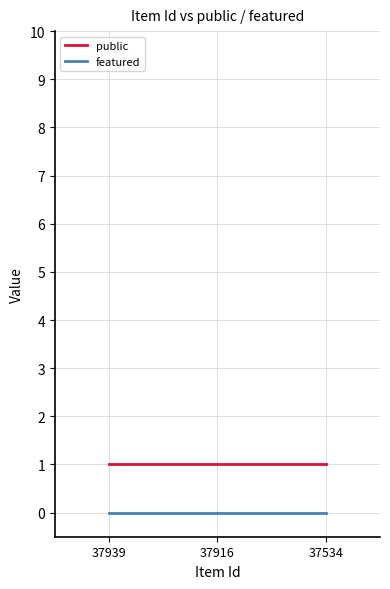

Is the value of featured at 37916 greater than the value of public at 37534?

No